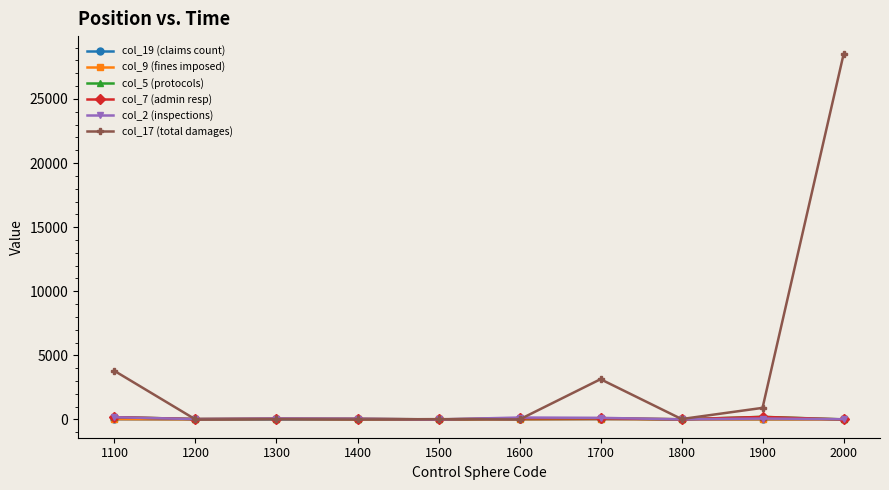

Read the col_19 (claims count) value at 1800.

2.0